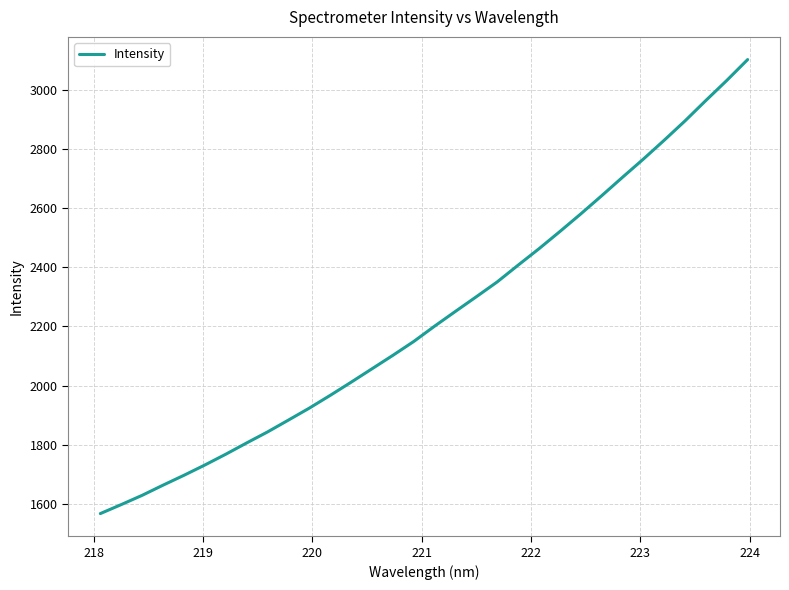

What is the maximum value shown in the chart?

3103.4